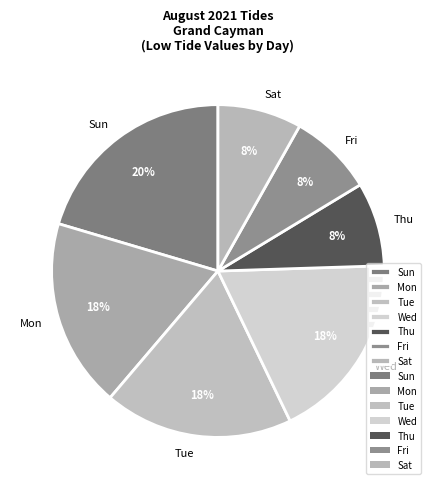

Is Tue the majority of the pie?

No